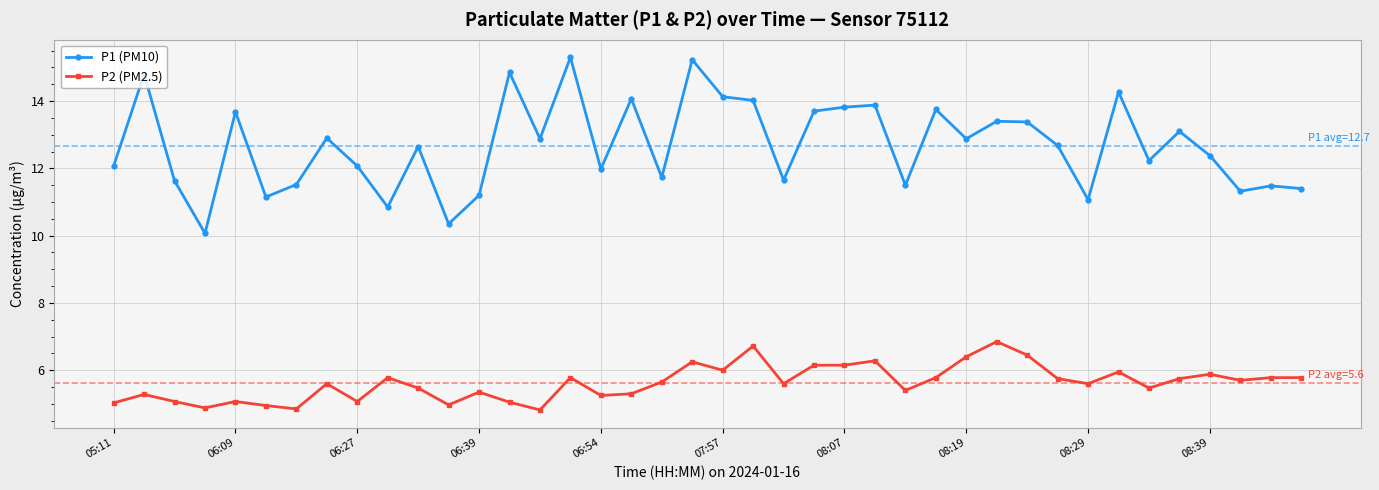

What is the value of the P2 (PM2.5) point at the 16th from the left?

5.8